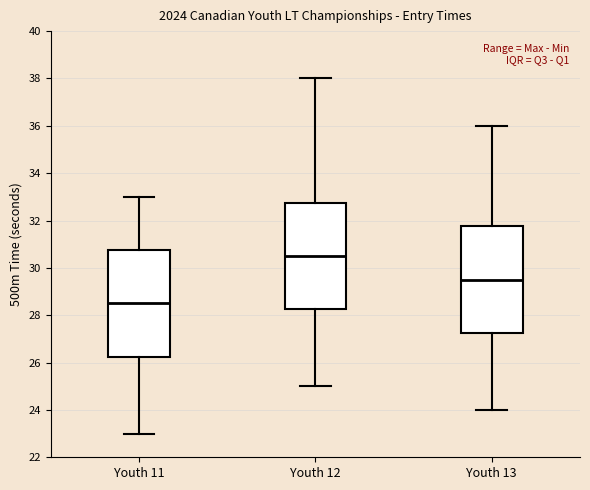

Reading left to right, read every box against the y-axis: the position of its median line, the range the box covers, and the ends of its whiskers. The values are not printed on the chart, so give them approximately, as read against the axis.

Youth 11: median 28.6, box 26.2 to 30.8, whiskers 23.0 to 33.0
Youth 12: median 30.6, box 28.2 to 32.8, whiskers 25.0 to 38.0
Youth 13: median 29.6, box 27.2 to 31.8, whiskers 24.0 to 36.0